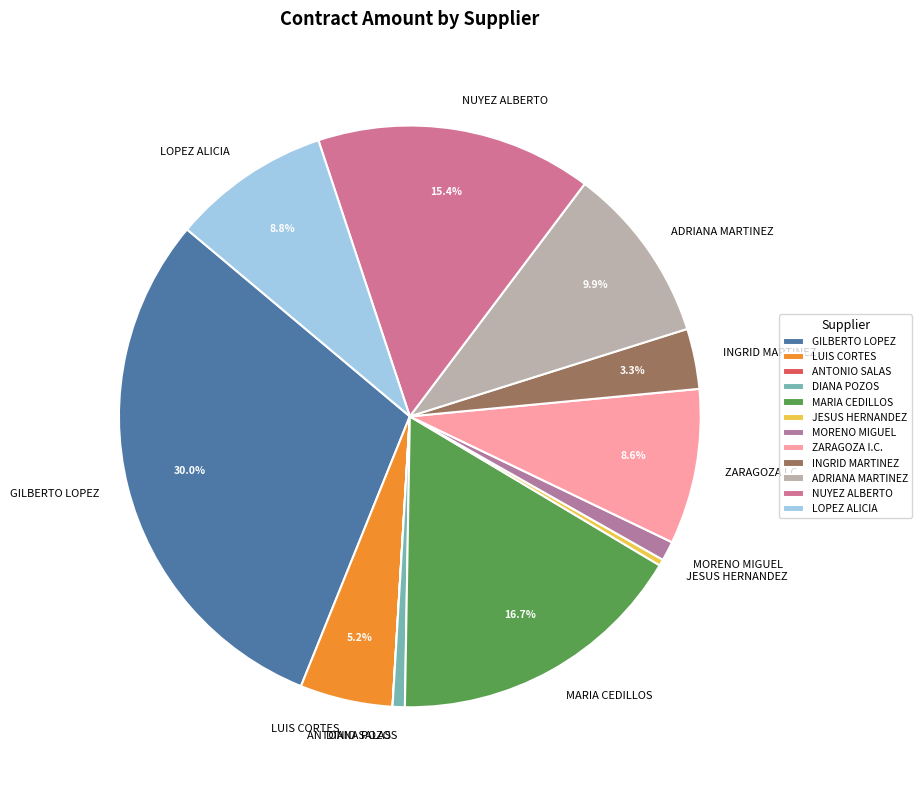

What percentage do GILBERTO LOPEZ and MARIA CEDILLOS together represent?

46.7%